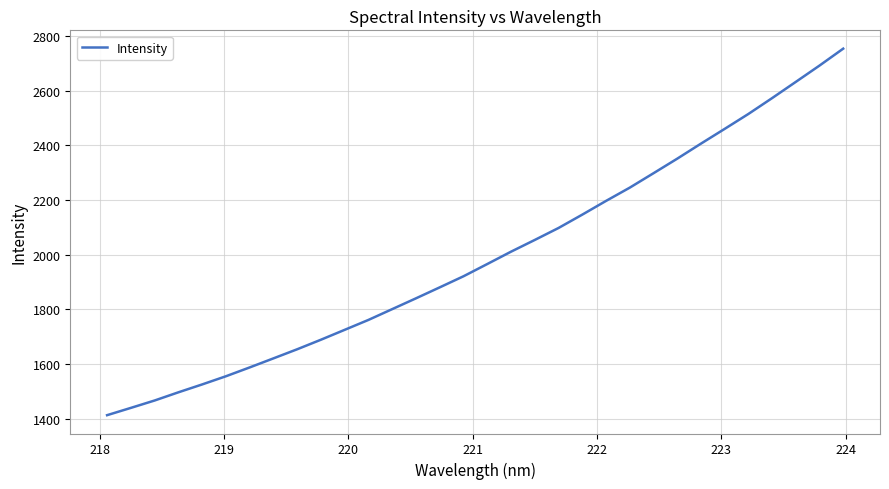

What is the greatest value displayed?

2752.9